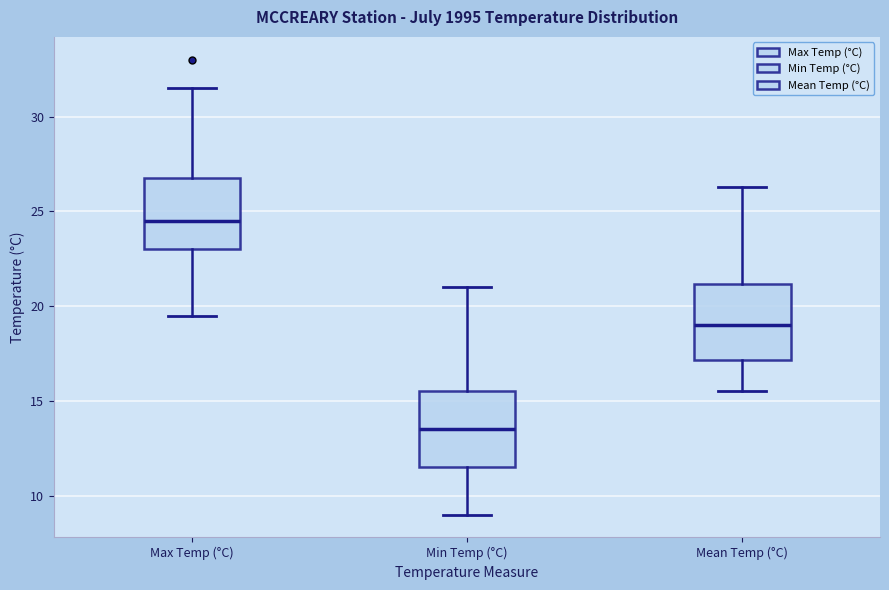

Where is the lower edge of the box for Max Temp (°C) on the y-axis? The values are not printed on the chart, so give them approximately, as read against the axis.

23.0